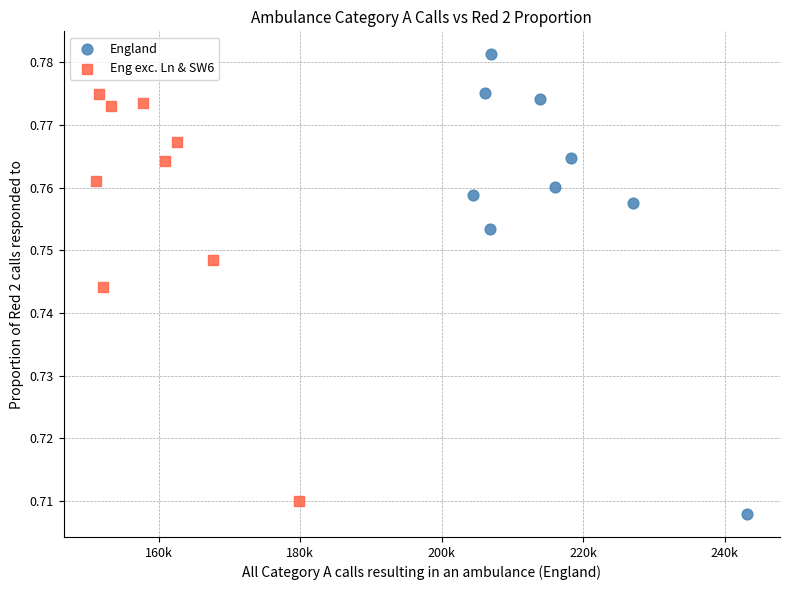

Which series has the largest Y range (max minus min)?

England